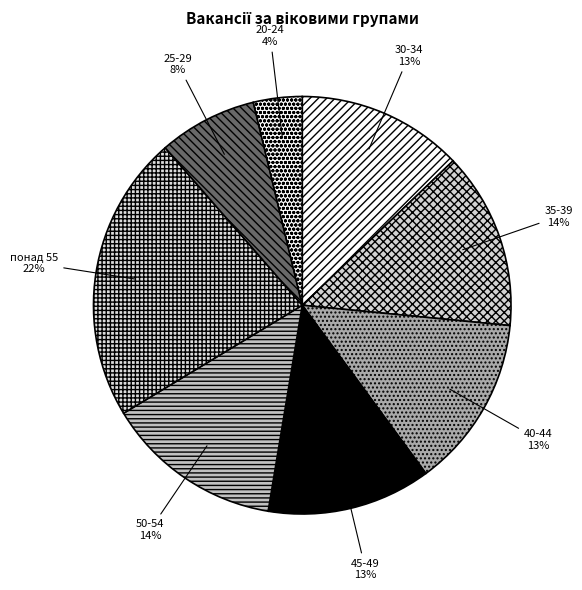

Which category has the smallest portion of the pie?

20-24